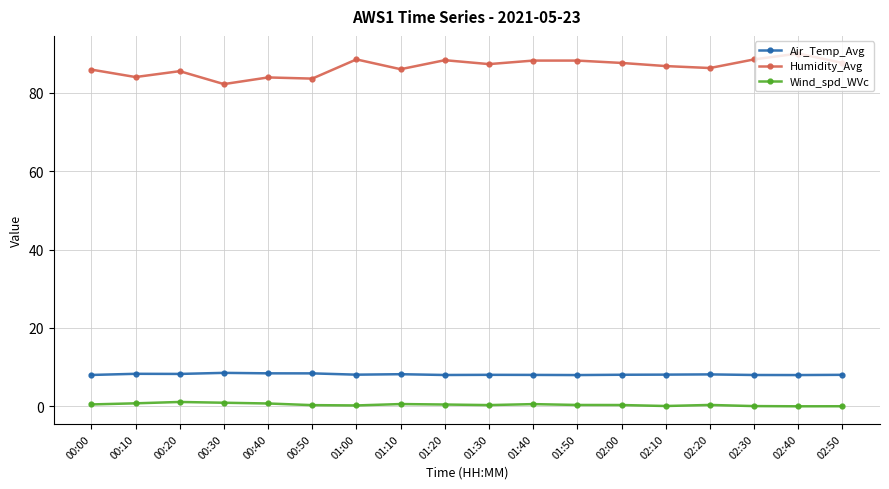

What is the highest value of the Air_Temp_Avg series?

8.5